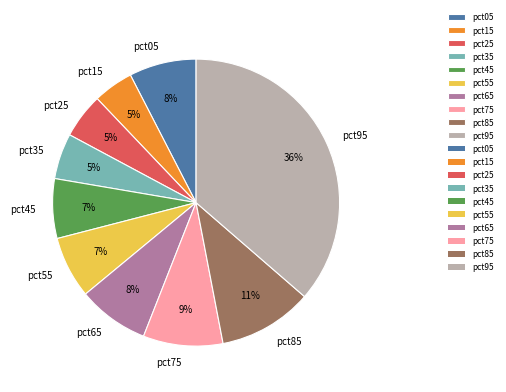

What is the largest slice in the pie chart?

pct95